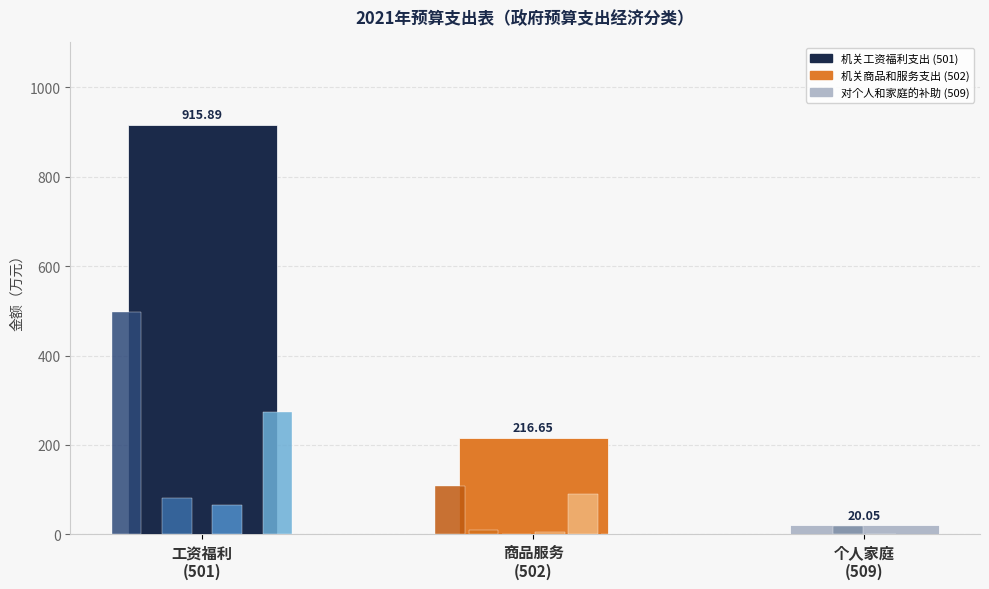

What is the difference between the maximum and minimum values?

895.8